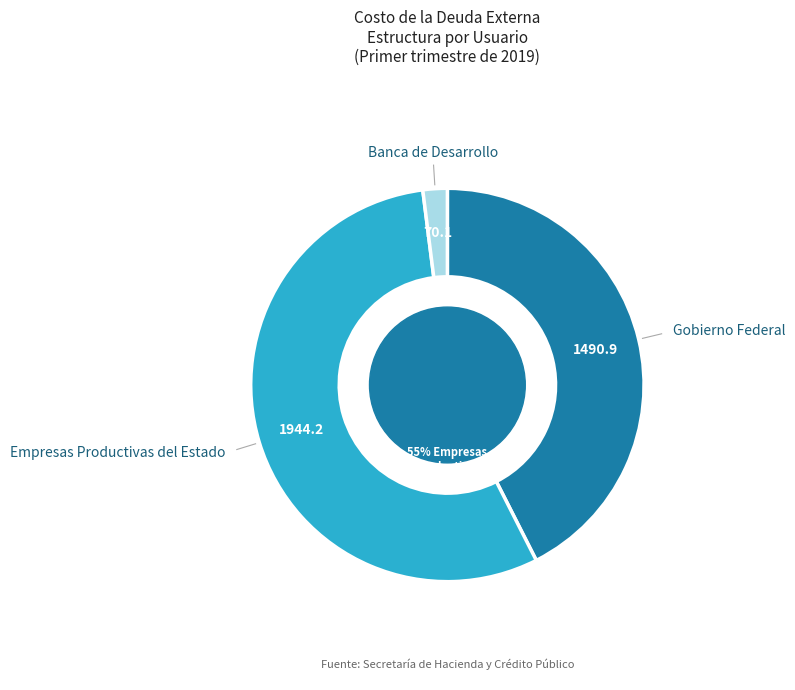

To the nearest percent, what is the difference between the largest and smallest slice percentages?

53%